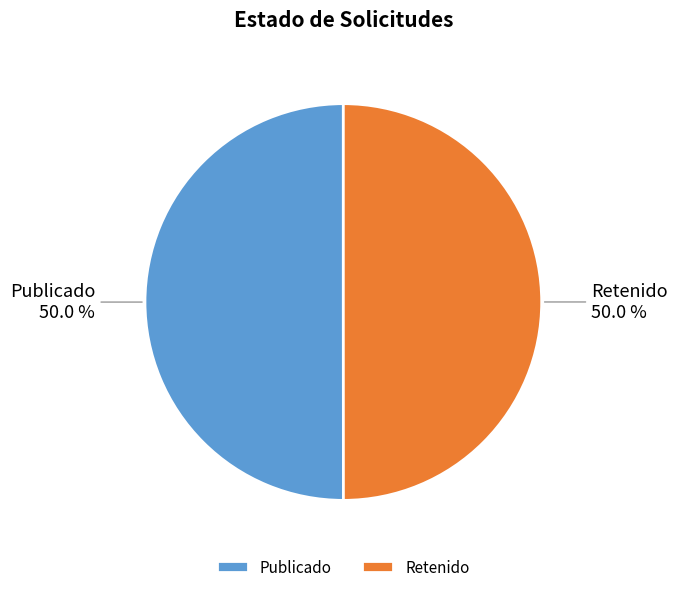

Combined, what portion of the pie is Publicado and Retenido?

100.0%